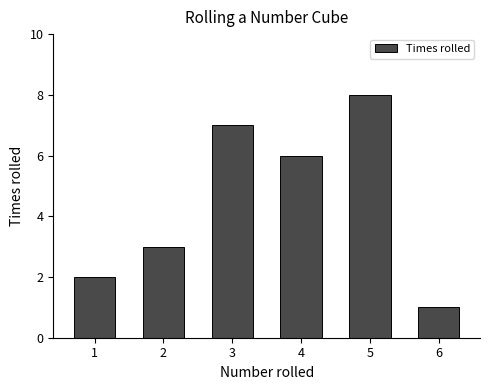

Reading left to right, what are all the values shown in this chart?

2	3	7	6	8	1